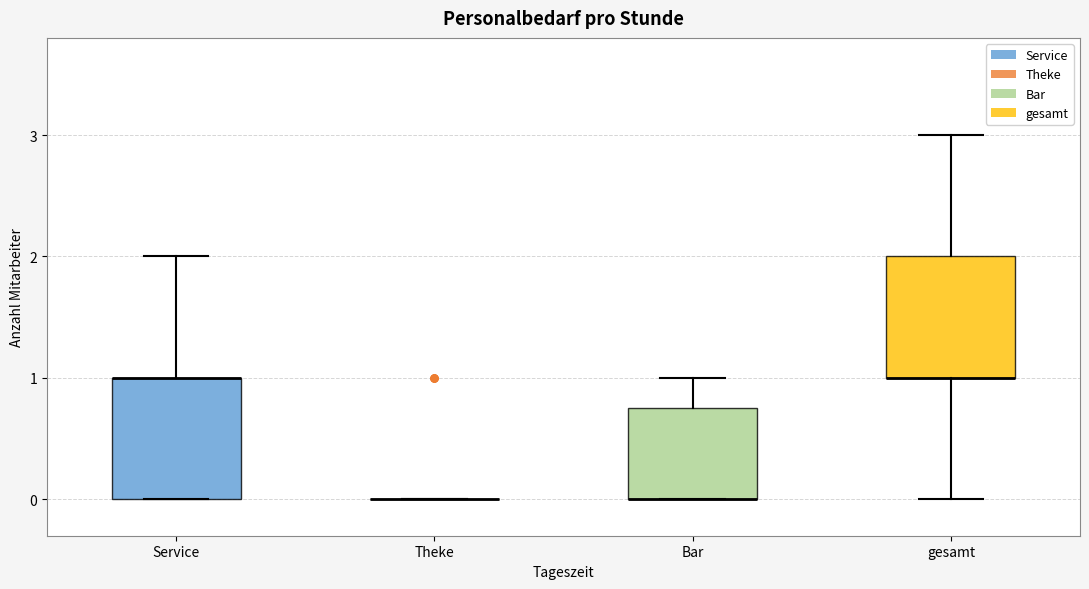

Reading left to right, transcribe this box plot: for each box, give where its median line is, the range the box spans, and where its two whiskers end, as read against the y-axis. The values are not printed on the chart, so give them approximately, as read against the axis.

Service: median 1.0 (drawn on the box's upper edge), box 0.0 to 1.0, whiskers 0.0 to 2.0
Theke: box collapsed to a line at 0.0, whiskers 0.0 to 0.0
Bar: median 0.0 (drawn on the box's lower edge), box 0.0 to 0.8, whiskers 0.0 to 1.0
gesamt: median 1.0 (drawn on the box's lower edge), box 1.0 to 2.0, whiskers 0.0 to 3.0